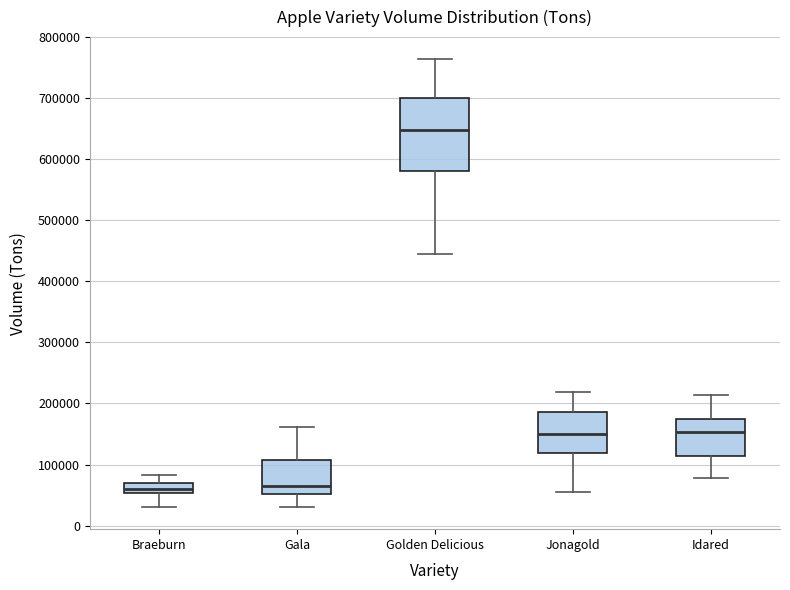

Reading left to right, transcribe this box plot: for each box, give where its median line is, the range the box spans, and where its two whiskers end, as read against the y-axis. The values are not printed on the chart, so give them approximately, as read against the axis.

Braeburn: median 60000, box 50000 to 70000, whiskers 30000 to 80000
Gala: median 70000, box 50000 to 110000, whiskers 30000 to 160000
Golden Delicious: median 650000, box 580000 to 700000, whiskers 450000 to 760000
Jonagold: median 150000, box 120000 to 190000, whiskers 50000 to 220000
Idared: median 150000, box 110000 to 180000, whiskers 80000 to 210000